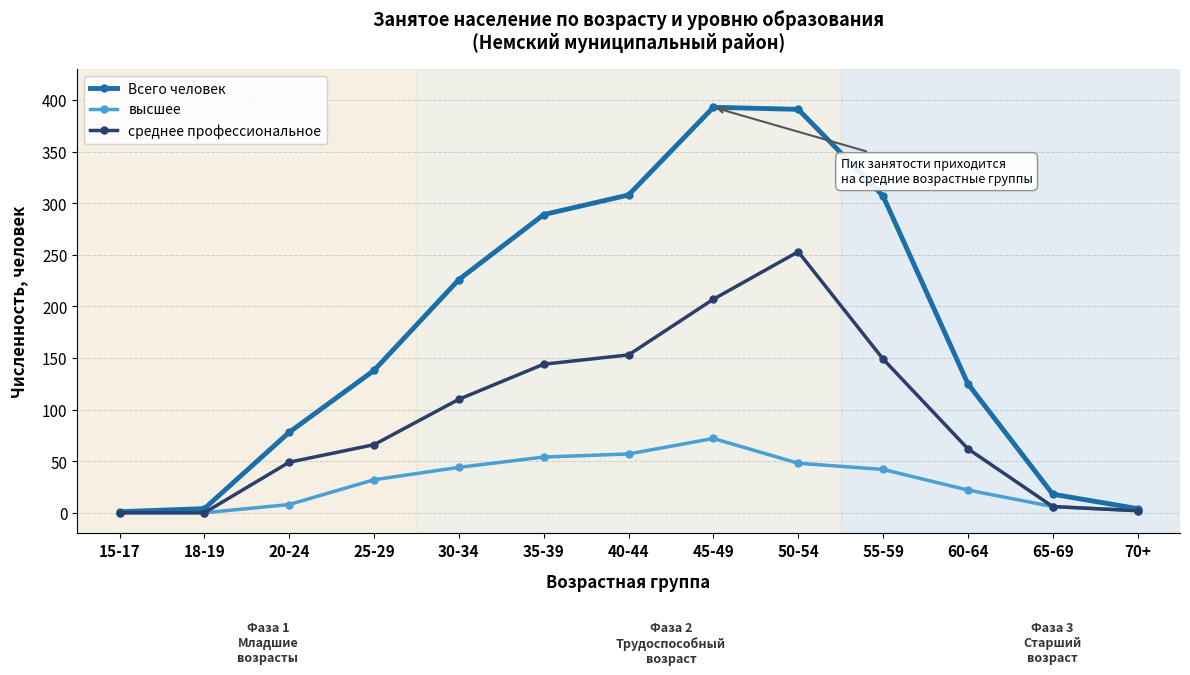

What is the maximum value for высшее?

72